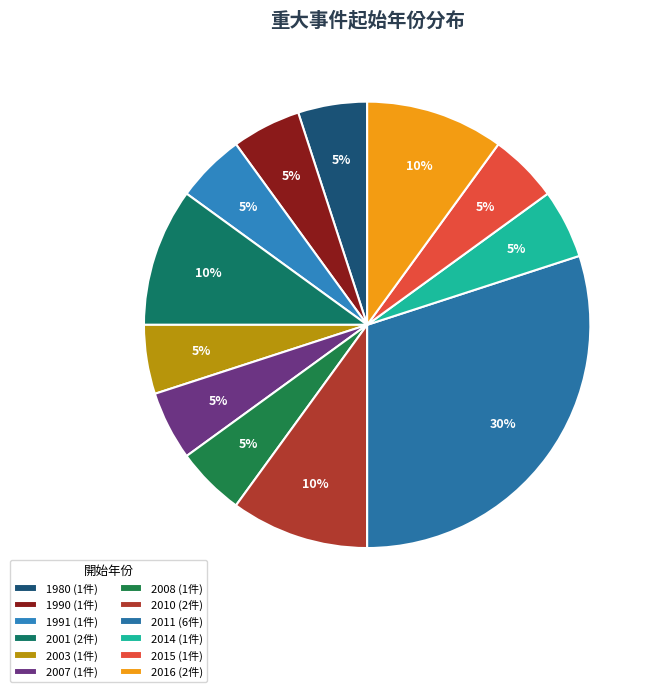

Count the number of slices in the pie.

12